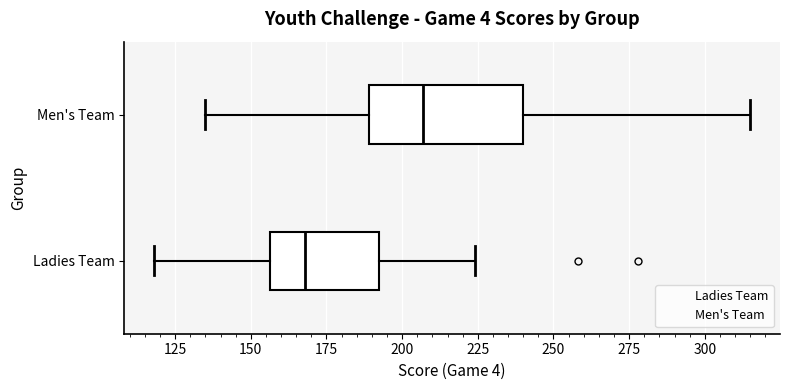

Which box's median line is the furthest to the left?

Ladies Team